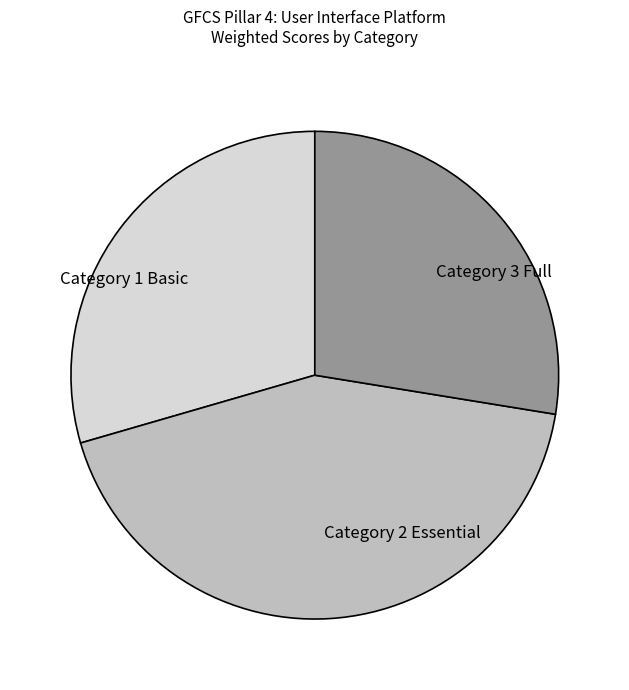

Combined, do Category 3 Full and Category 2 Essential account for over 50%?

Yes